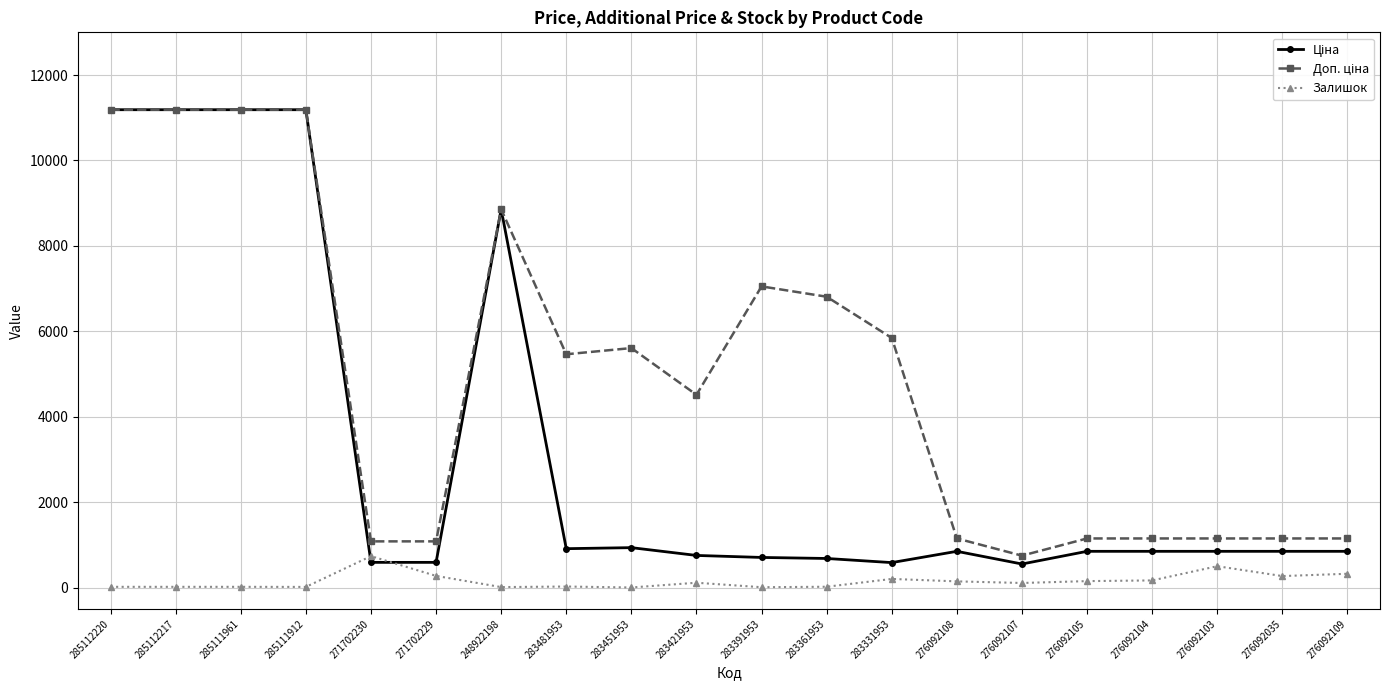

What is the maximum value for Залишок?

736.0